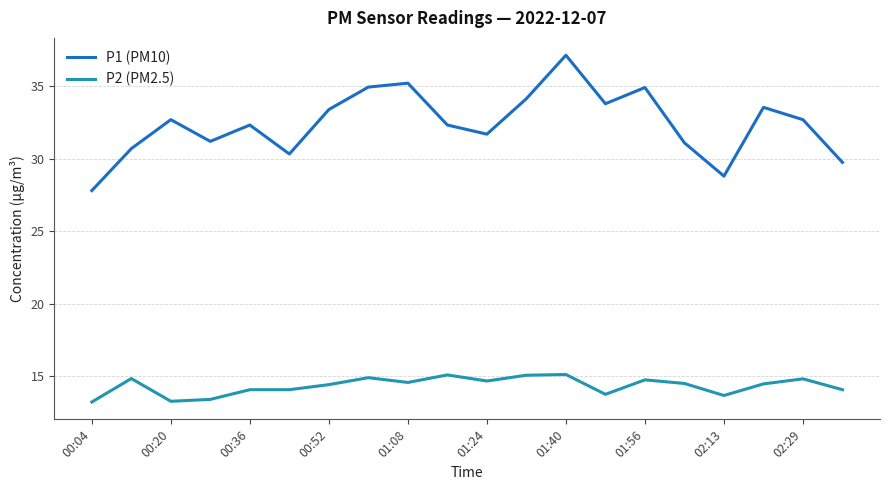

What is the sum of all P2 (PM2.5) values?

286.3